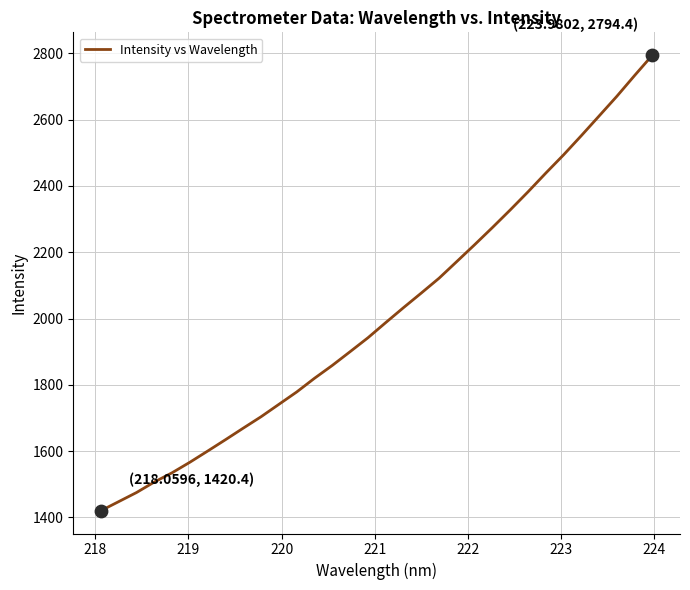

What is the smallest value displayed?

1420.4